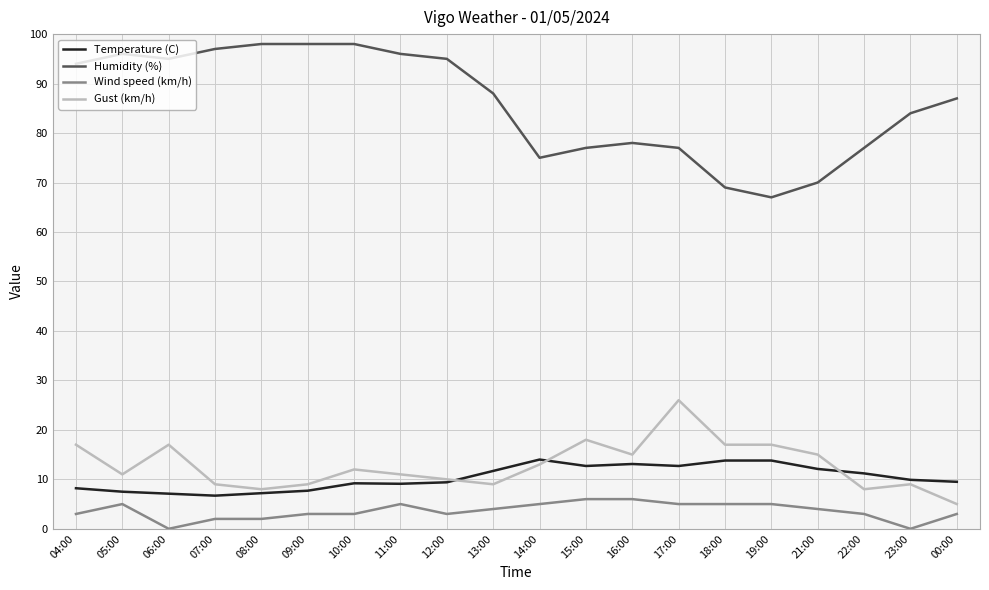

What is the greatest value displayed?

98.0